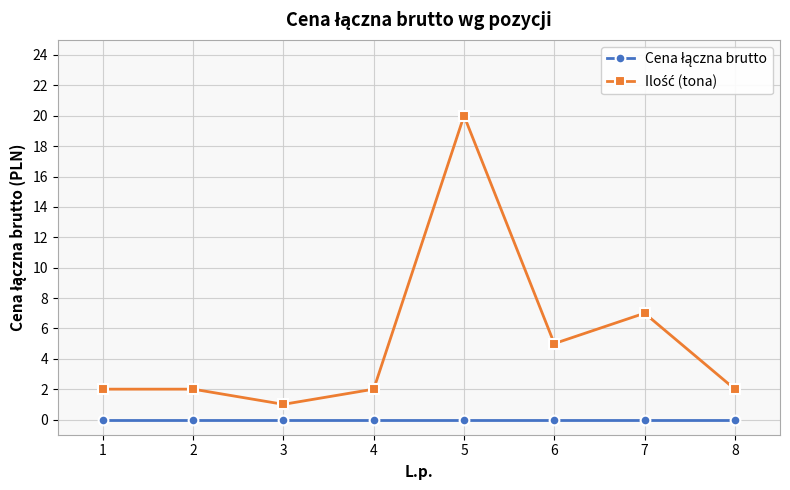

What is the maximum value shown in the chart?

20